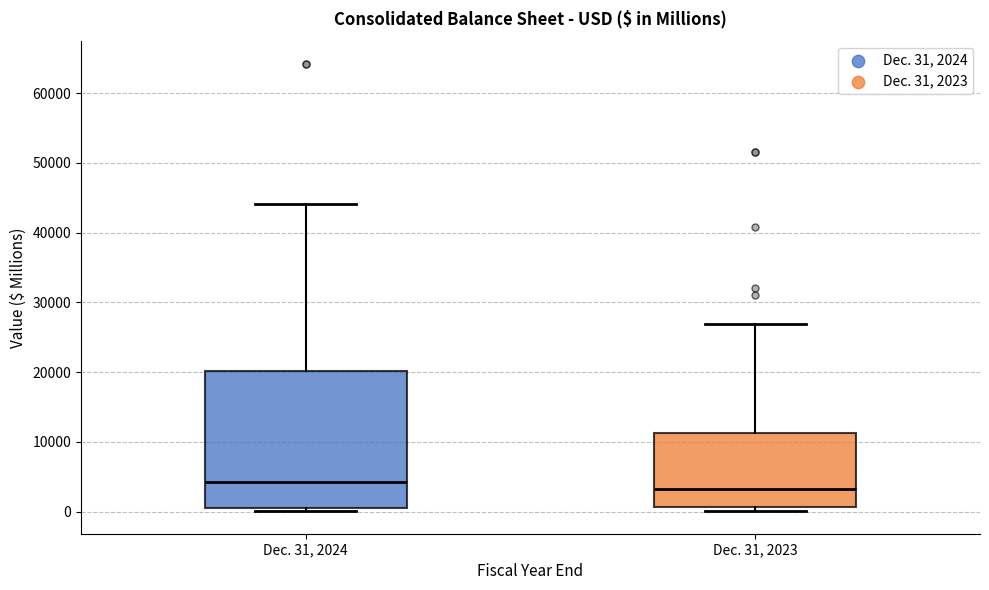

Reading left to right, read every box against the y-axis: the position of its median line, the range the box covers, and the ends of its whiskers. The values are not printed on the chart, so give them approximately, as read against the axis.

Dec. 31, 2024: median 4000, box 1000 to 20000, whiskers 0 to 44000
Dec. 31, 2023: median 3000, box 1000 to 11000, whiskers 0 to 27000